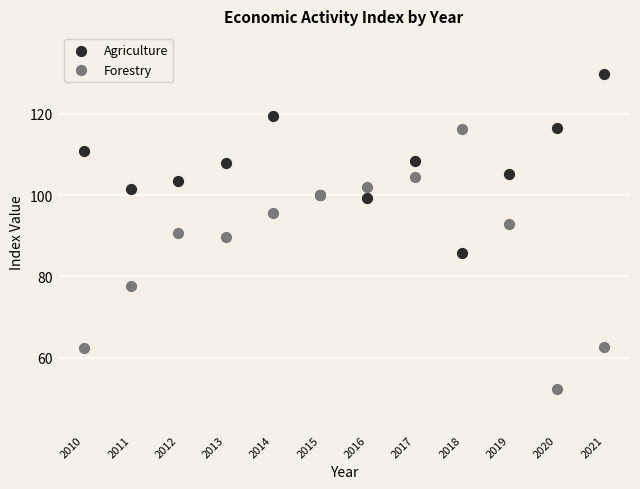

In the Forestry series, what Y value is closest to 84?

89.6